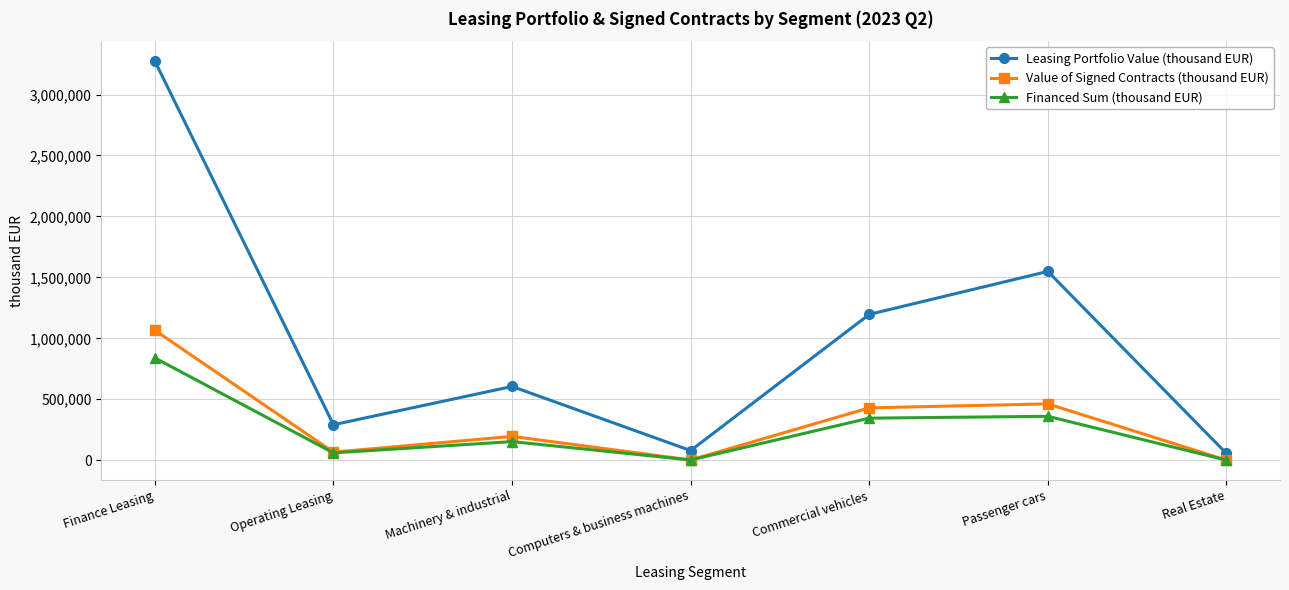

Rank the series at Finance Leasing from highest to lowest value.

Leasing Portfolio Value (thousand EUR), Value of Signed Contracts (thousand EUR), Financed Sum (thousand EUR)